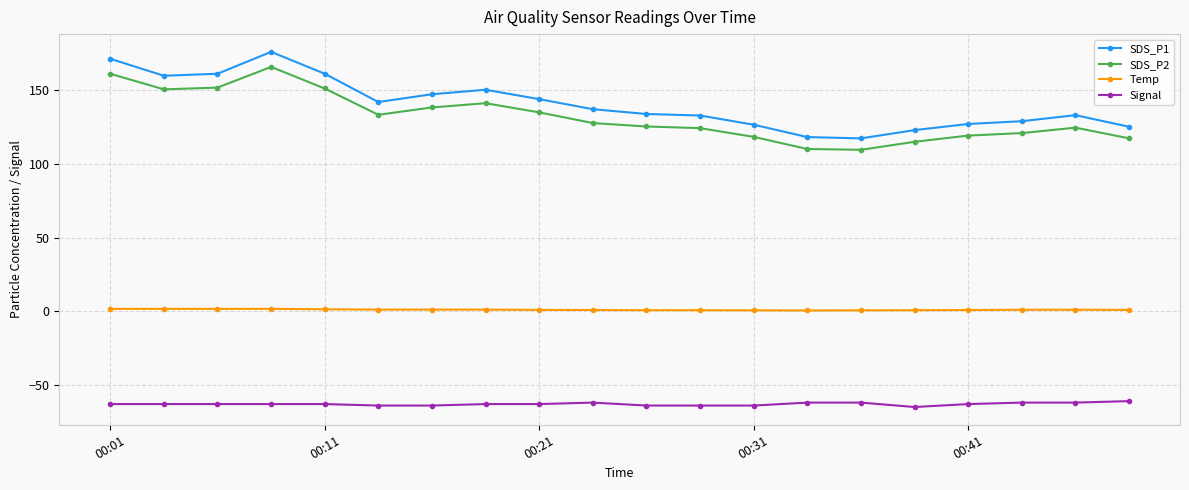

What is the smallest value displayed?

-65.0